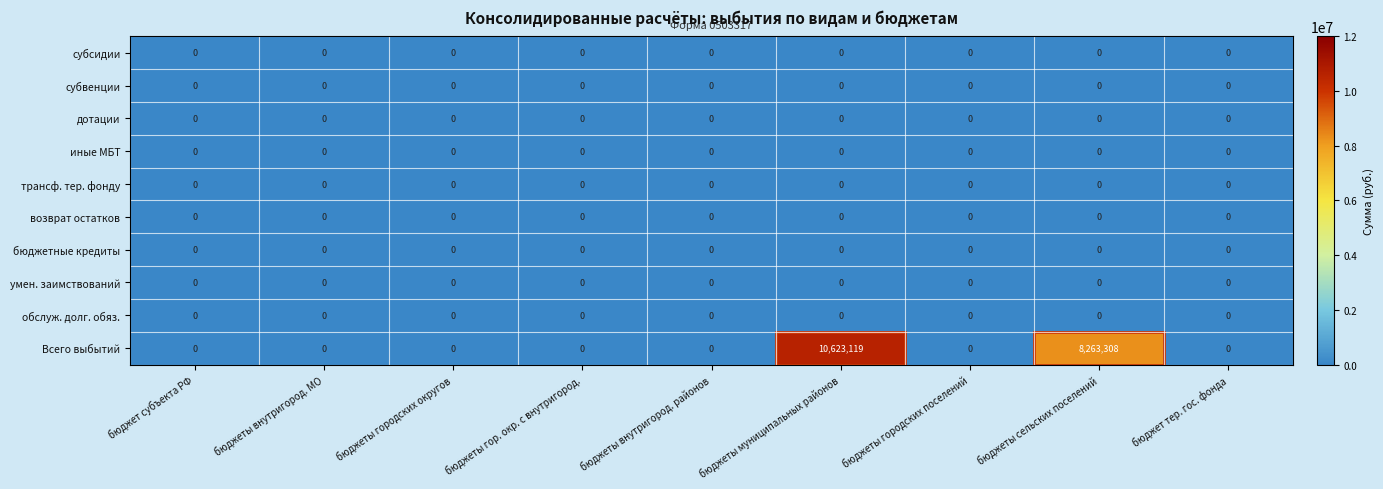

What is the difference between the maximum and minimum values in the Всего выбытий series?

10623119